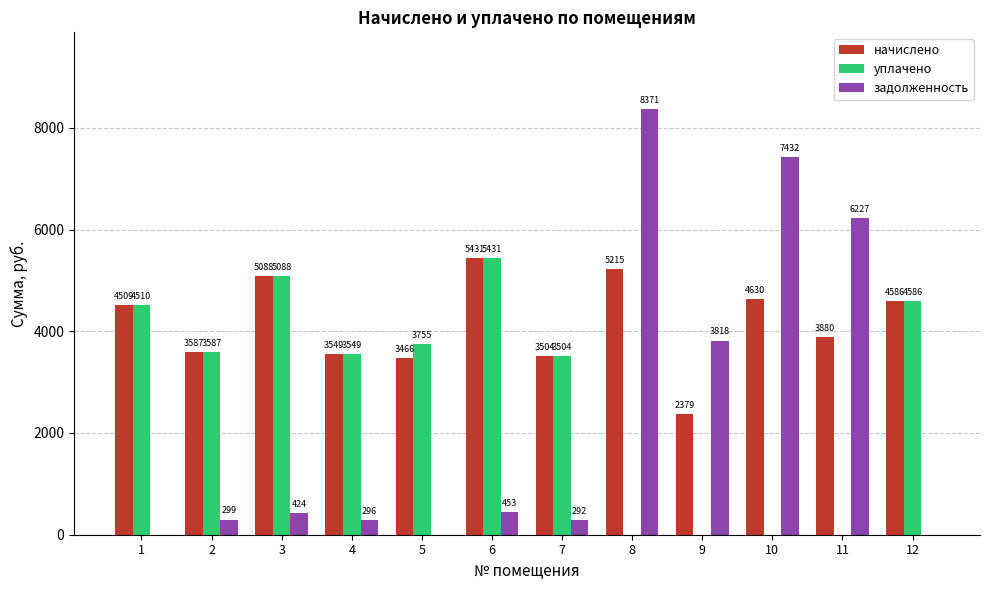

Between 3 and 9, which series saw the biggest shift?

уплачено